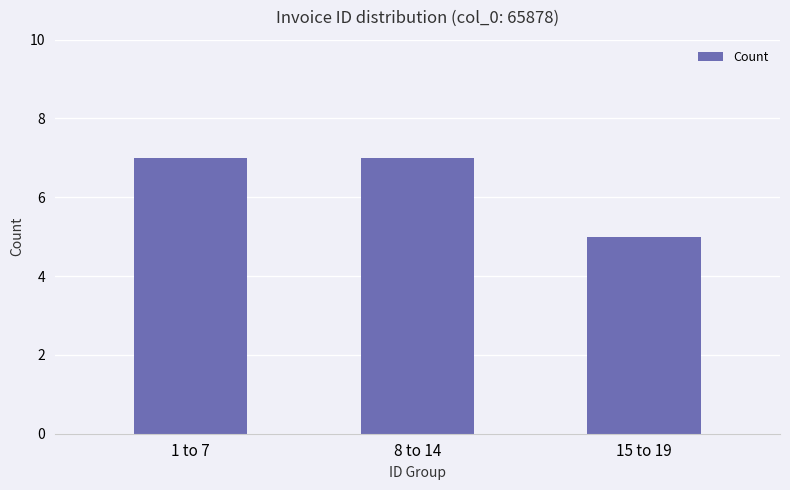

The chart shows a value of 3 at 8 to 14. True or false?

False